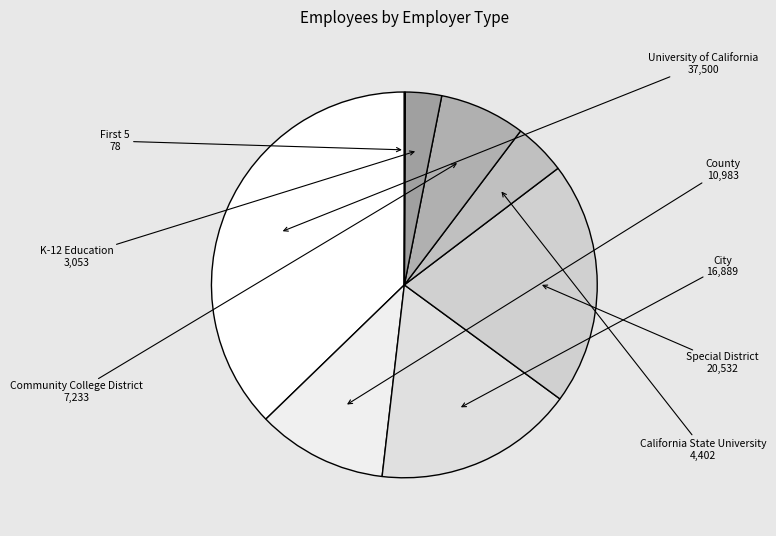

Between California State University and K-12 Education, which is larger?

California State University